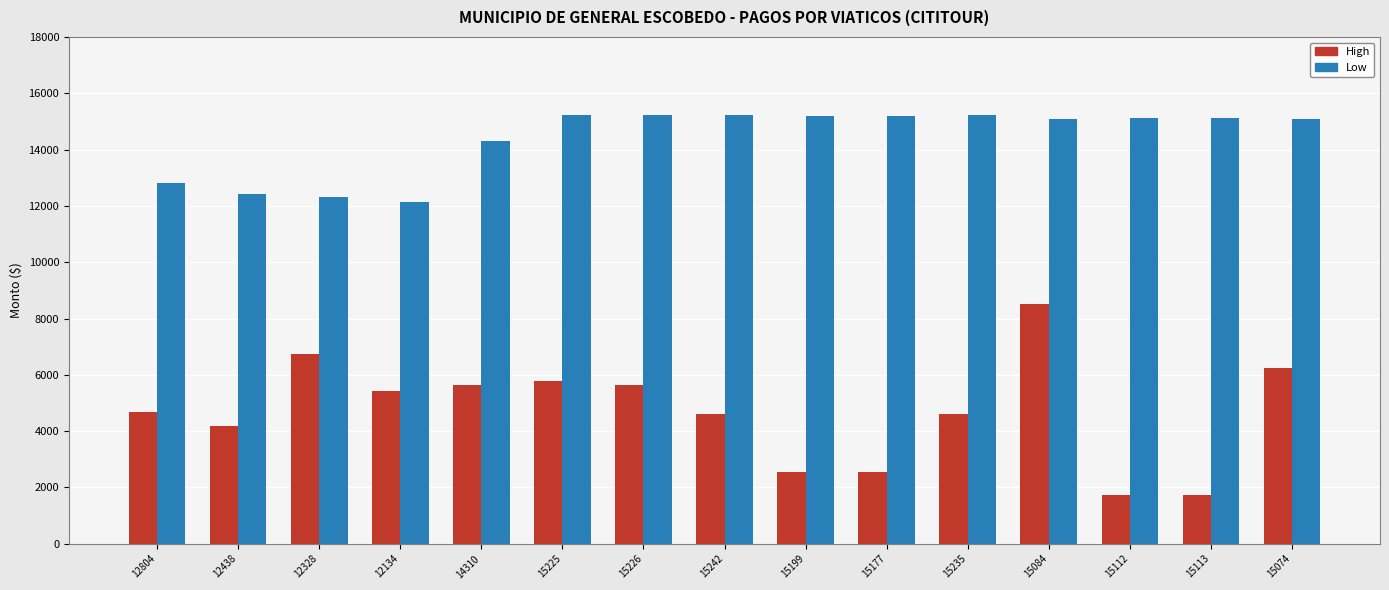

Rank the series by their average value, from lowest to highest.

High, Low